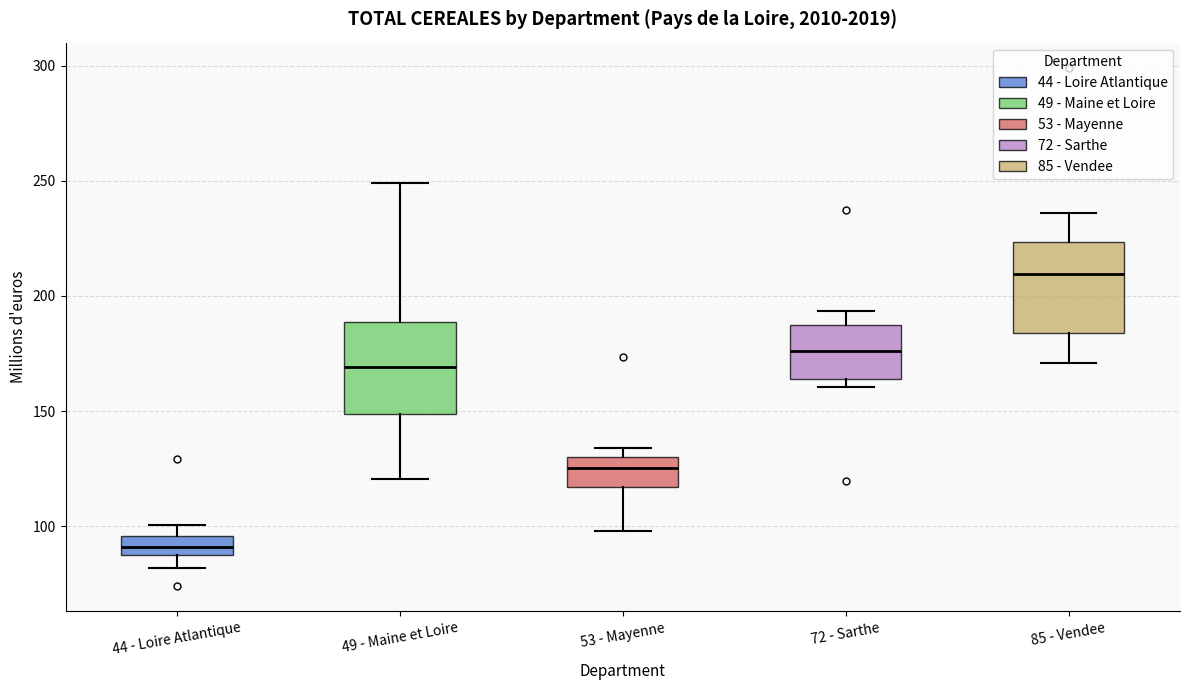

Where is the lower edge of the box for 53 - Mayenne on the y-axis? The values are not printed on the chart, so give them approximately, as read against the axis.

115